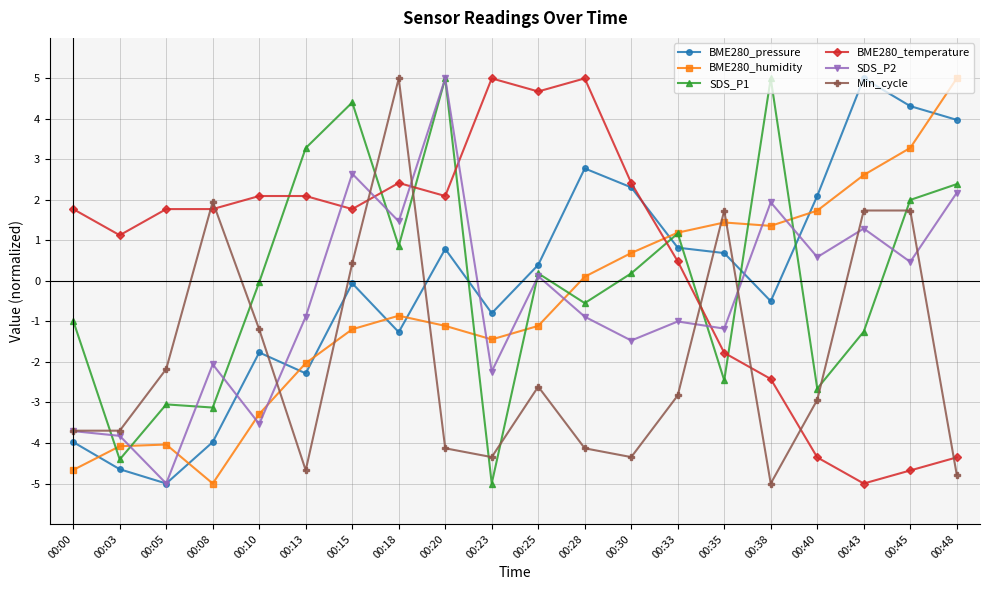

Between which two adjacent categories do BME280_humidity and SDS_P1 first intersect?

00:00 and 00:03